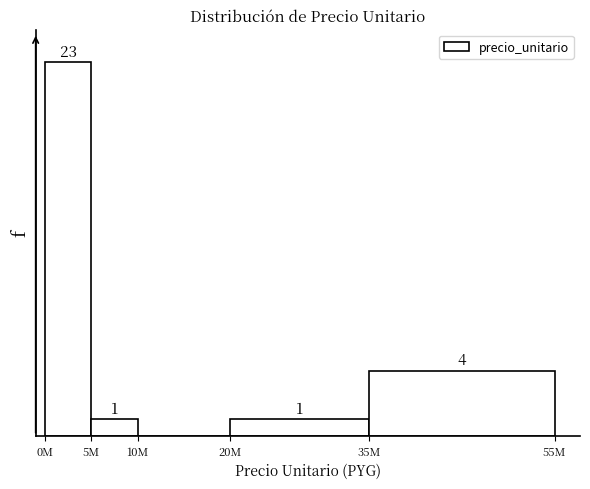

Which has a higher value, 20M or 35M?

35M